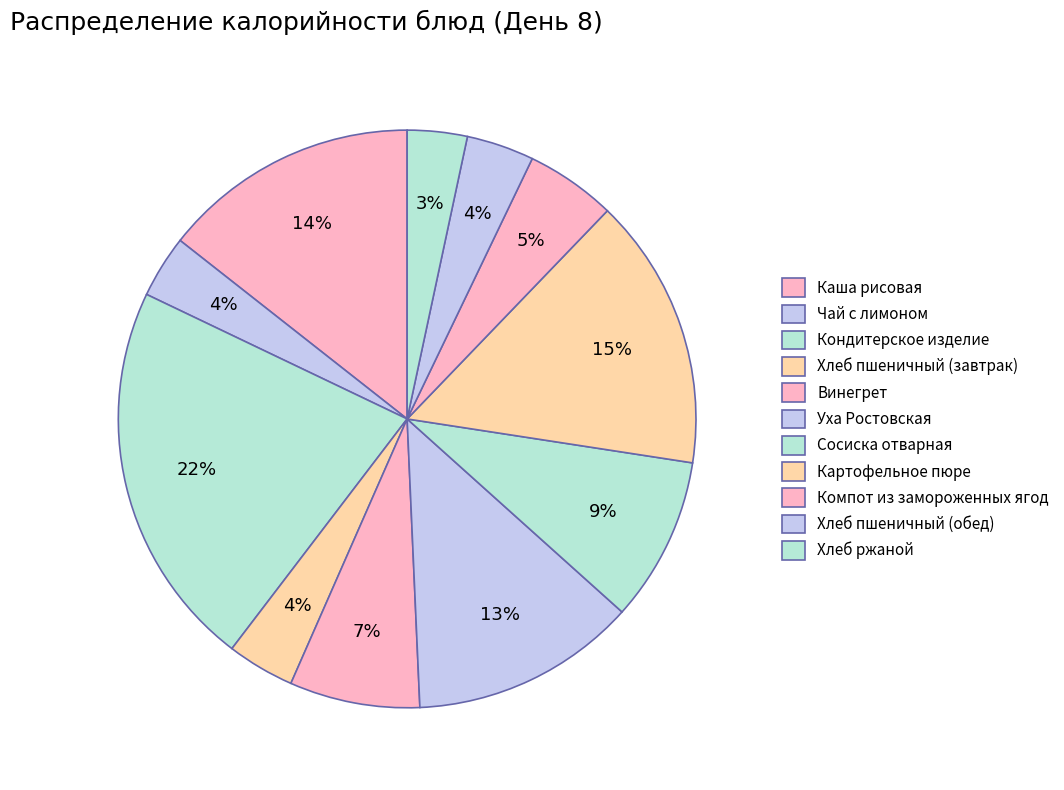

Count the number of slices in the pie.

11